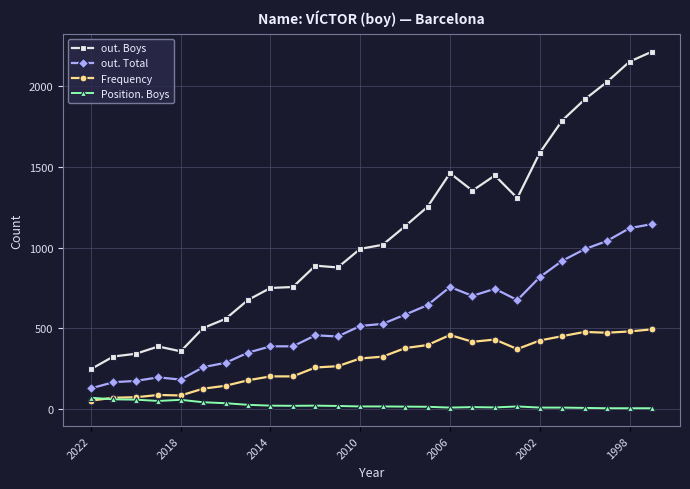

Which series has the widest spread of values?

out. Boys